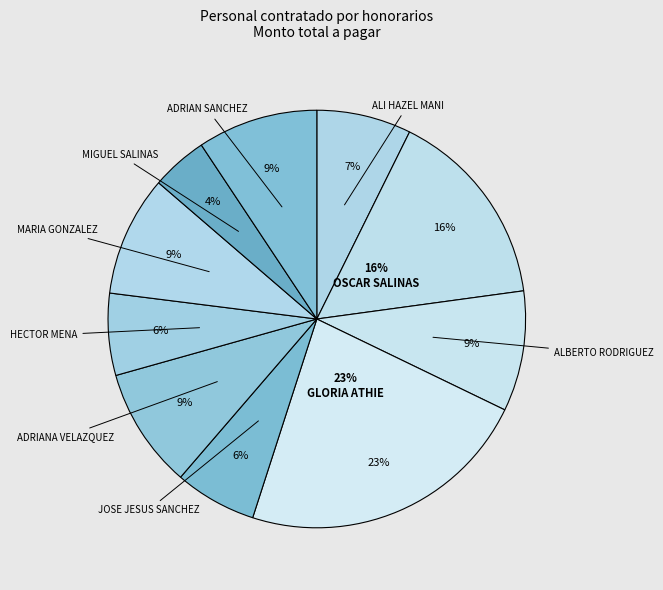

What percentage is NOT represented by MARIA GONZALEZ?

90.7%